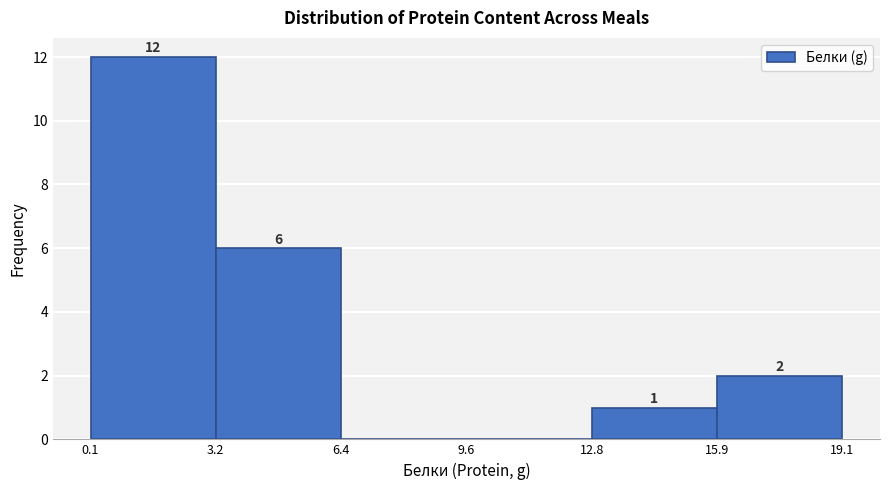

Over which range of the x-axis is the bar tallest?

0.1 to 3.2